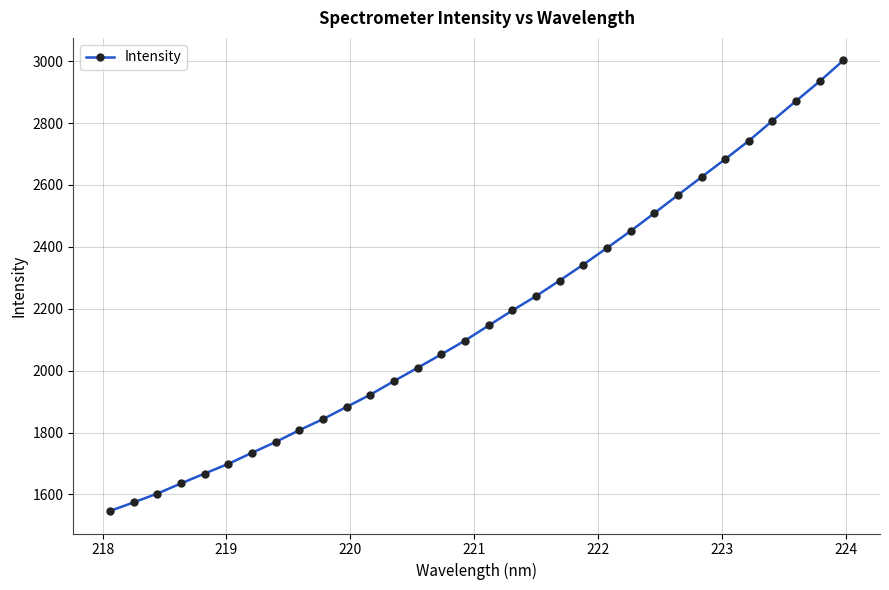

True or false: there are more than 2 points higher than both neighbors.

False